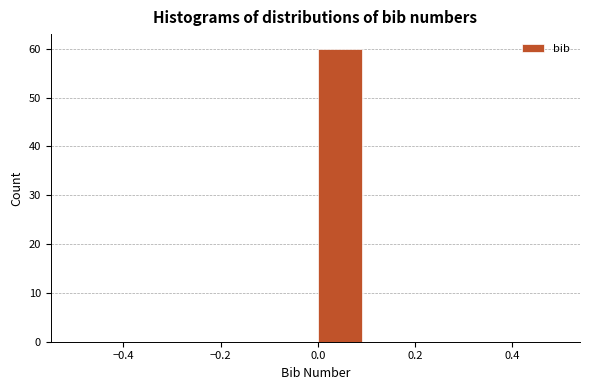

What is the height of the bar covering 0.0 to 0.1 on the x-axis? The values are not printed on the chart, so give them approximately, as read against the axis.

60